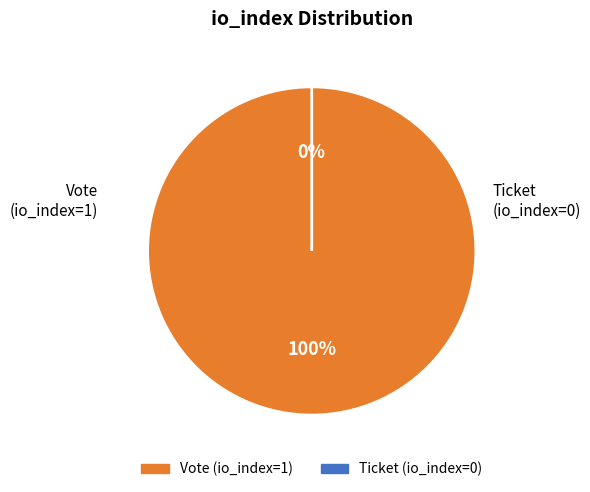

Does any single category account for the majority?

Yes